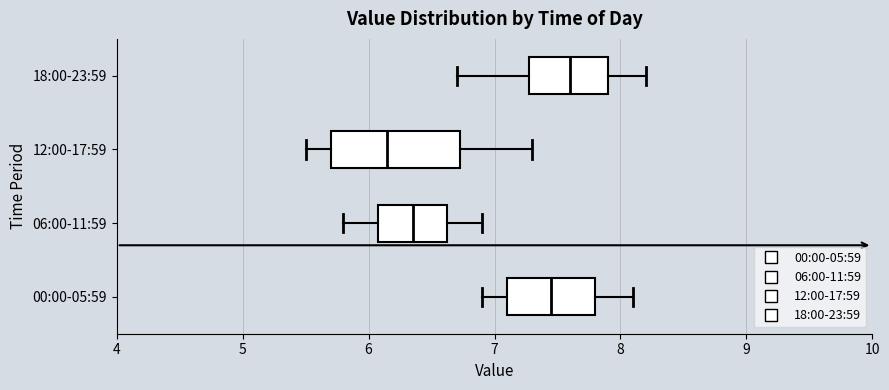

Which box has the furthest to the right median line?

18:00-23:59